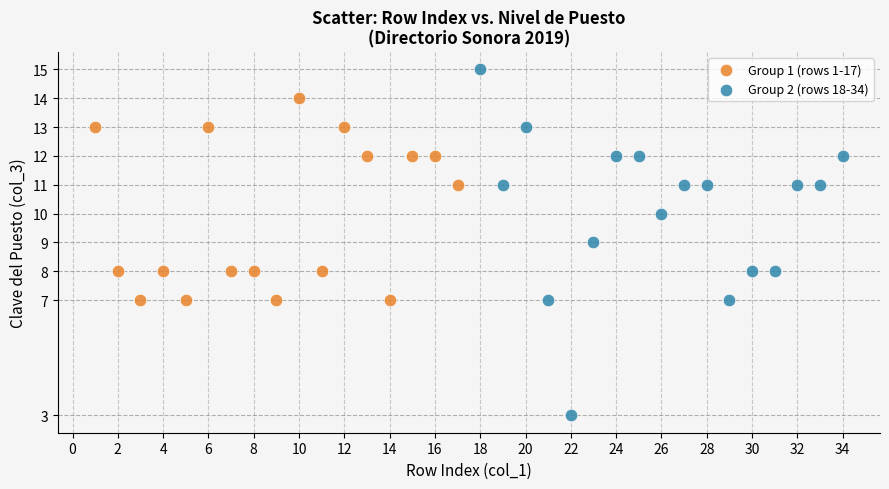

Which series contains the lowest Y value?

Group 2 (rows 18-34)